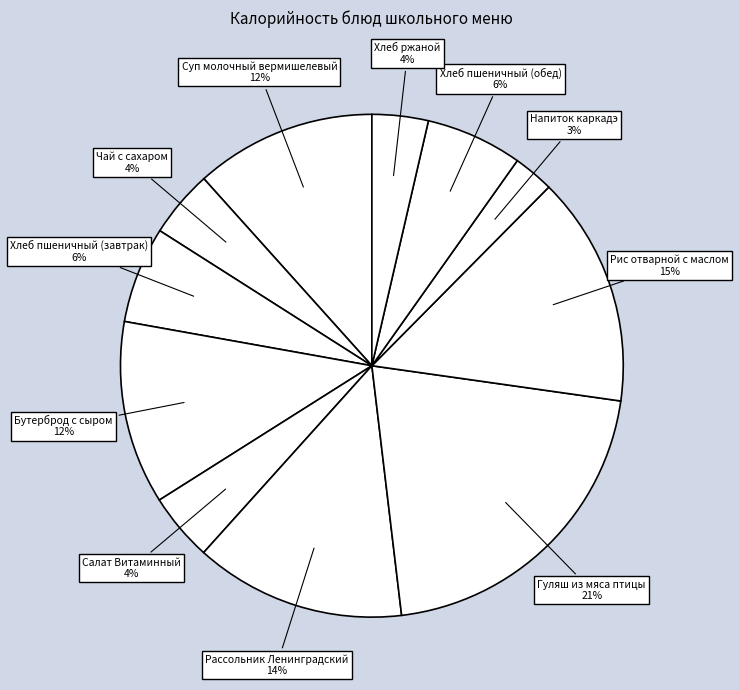

To the nearest percent, what is the average slice percentage?

9%